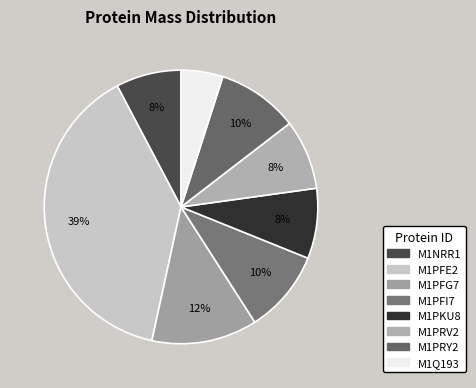

What is the largest slice in the pie chart?

M1PFE2